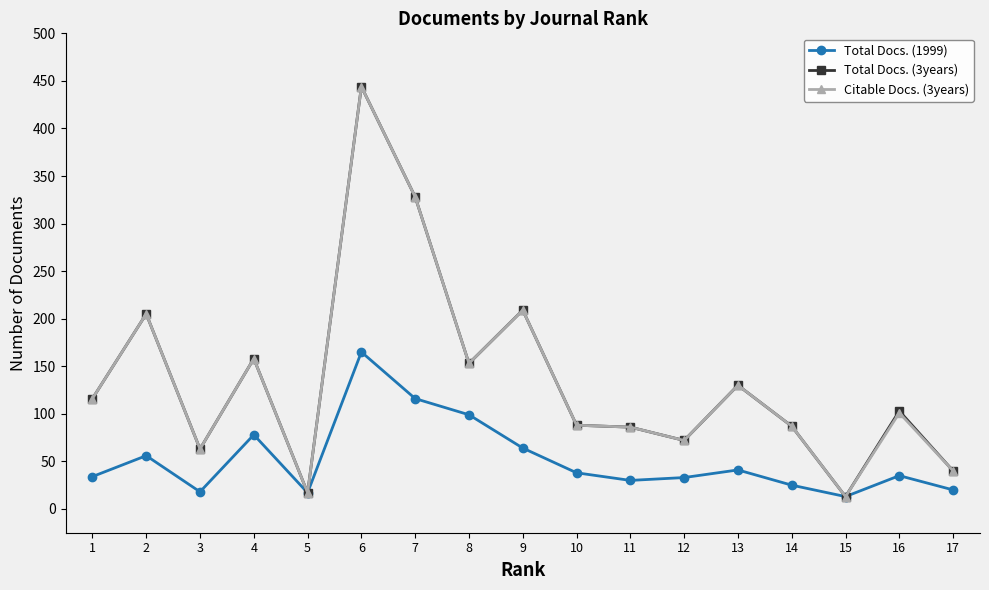

At which label does Citable Docs. (3years) first exceed 101?

1